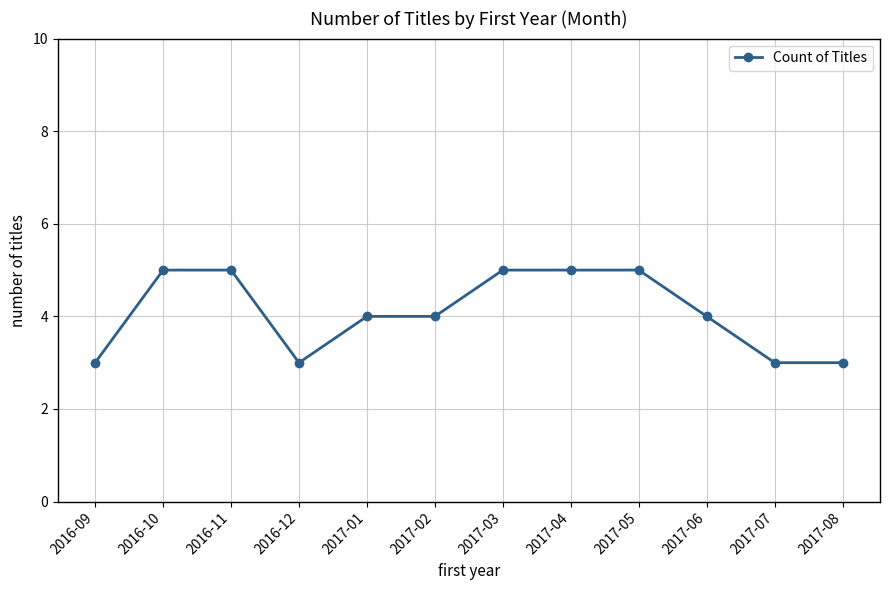

What is the maximum value shown in the chart?

5